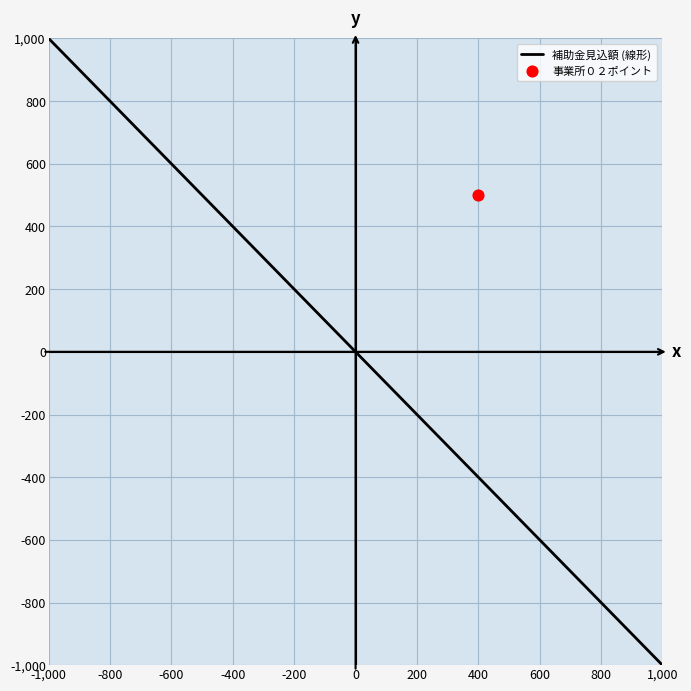

The value of 補助金見込額 (線形) at -800 is 232. True or false?

False